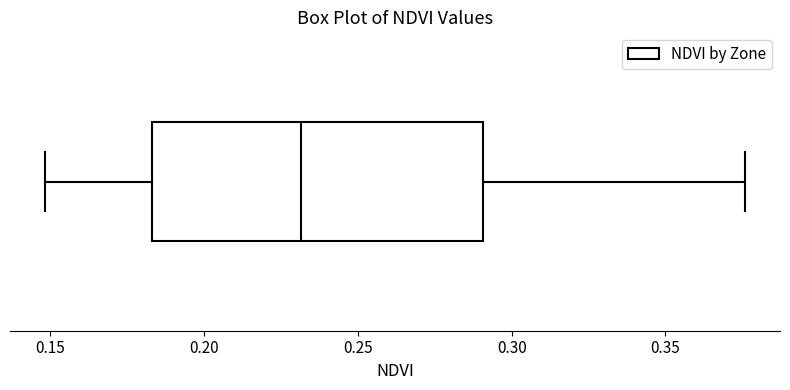

Read this box plot against the x-axis: the position of the median line, the range covered by the box, and the ends of both whiskers. The values are not printed on the chart, so give them approximately, as read against the axis.

median 0.230, box 0.185 to 0.290, whiskers 0.150 to 0.375